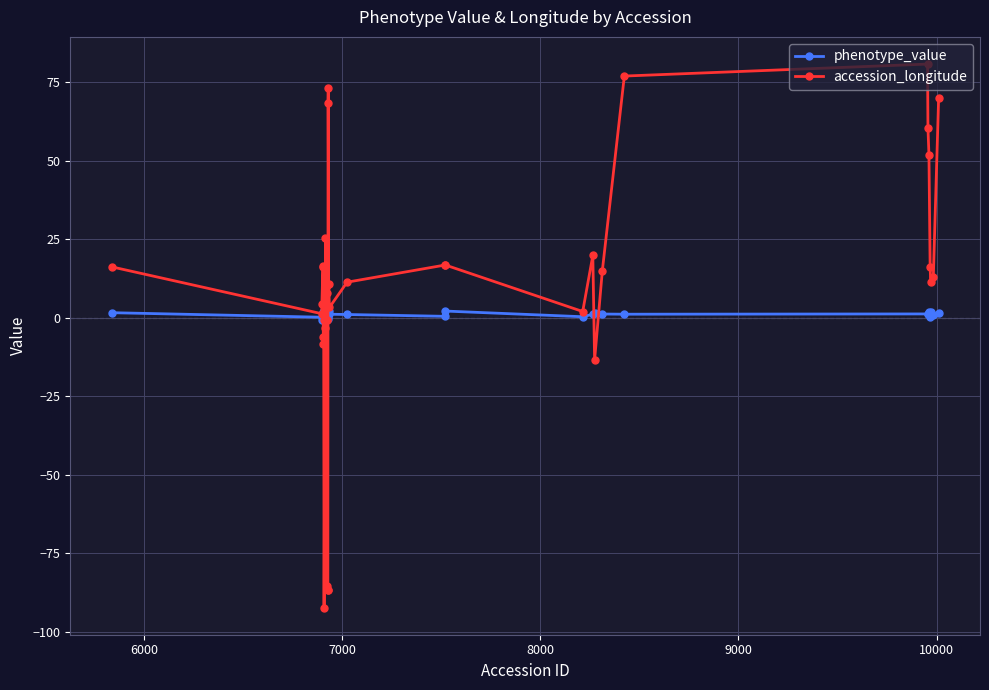

What is the value of the accession_longitude point at the 20th from the left?

-86.6